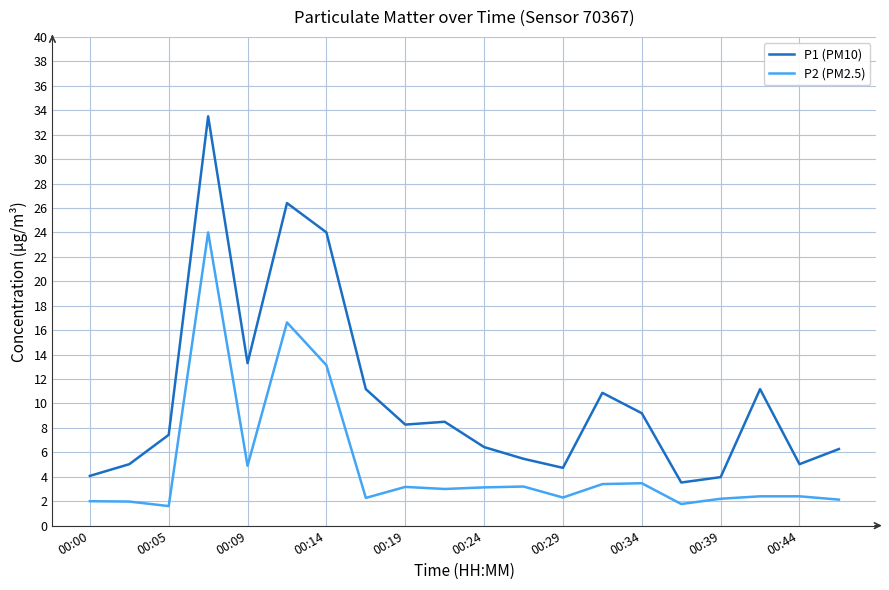

Rank the series by their maximum value, from highest to lowest.

P1 (PM10), P2 (PM2.5)